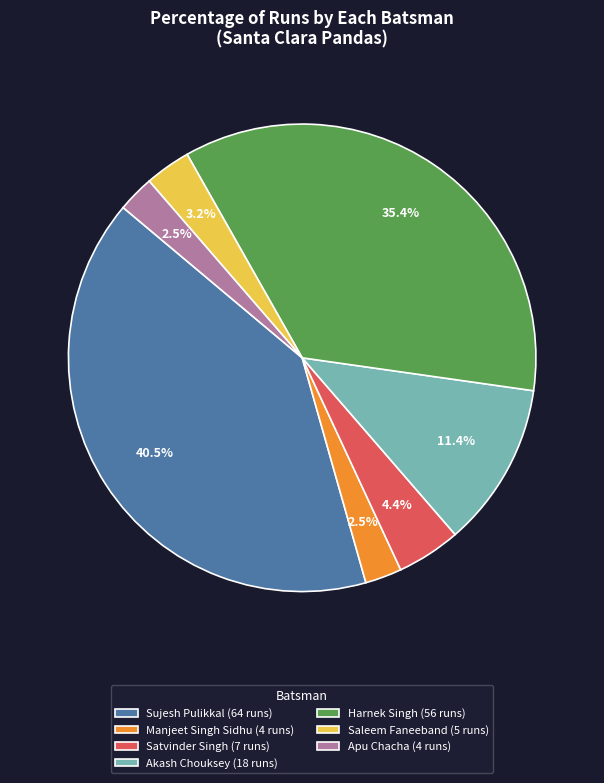

What is the ratio of the value at Manjeet Singh Sidhu (4 runs) to the value at Satvinder Singh (7 runs)?

0.6